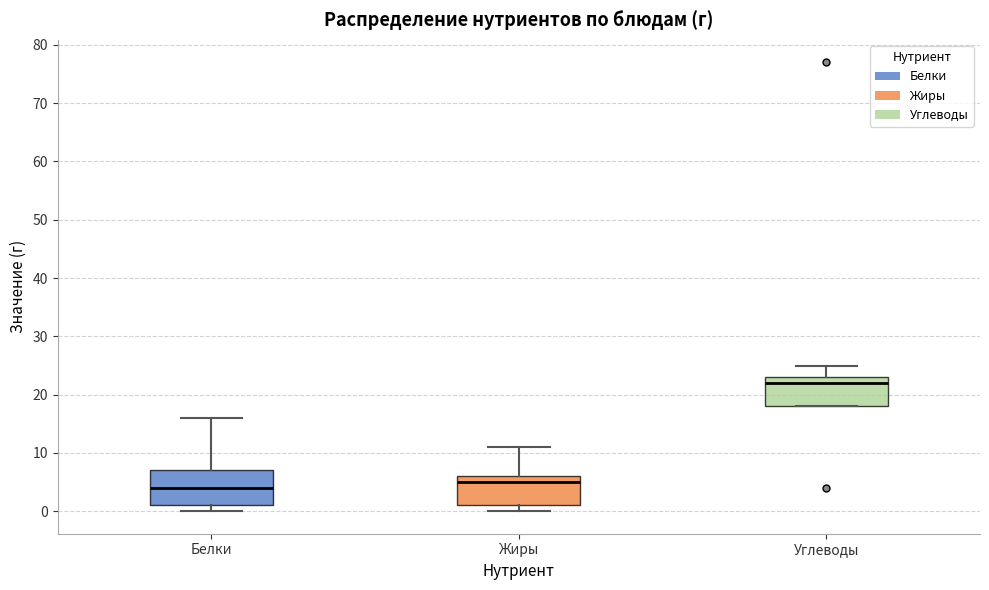

Reading left to right, transcribe this box plot: for each box, give where its median line is, the range the box spans, and where its two whiskers end, as read against the y-axis. The values are not printed on the chart, so give them approximately, as read against the axis.

Белки: median 4, box 1 to 7, whiskers 0 to 16
Жиры: median 5, box 1 to 6, whiskers 0 to 11
Углеводы: median 22, box 18 to 23, whiskers 18 to 25